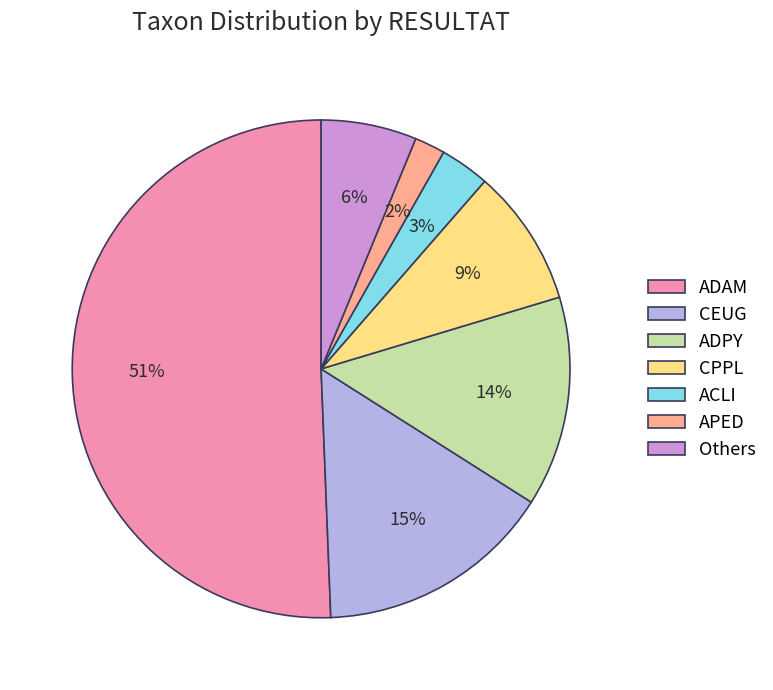

Does Others represent more than half of the total?

No